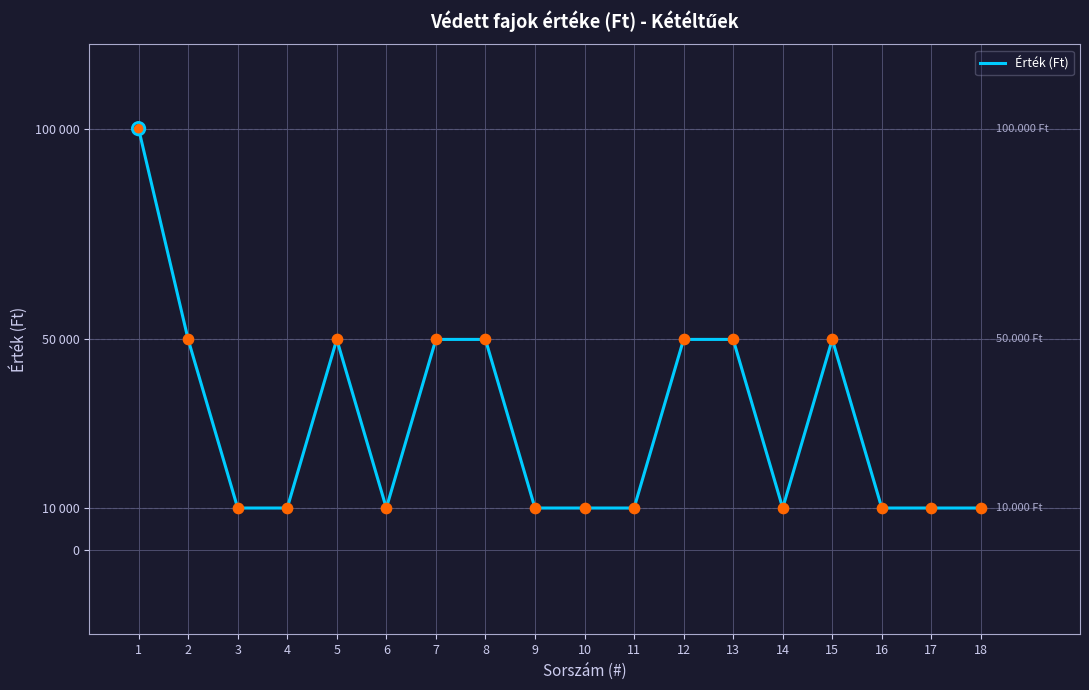

What is the change in value from 6 to 15?

+40000